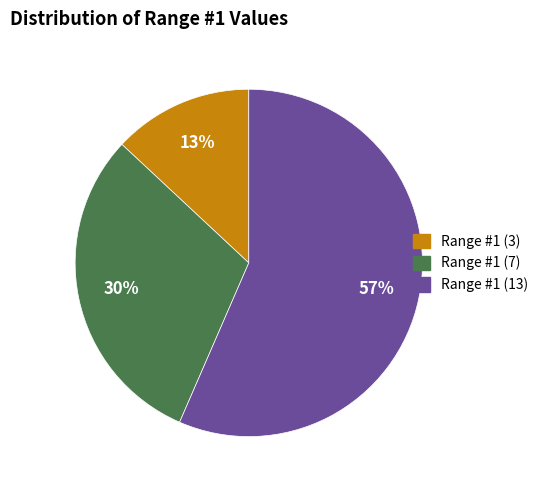

Between Range #1 (13) and Range #1 (3), which is larger?

Range #1 (13)